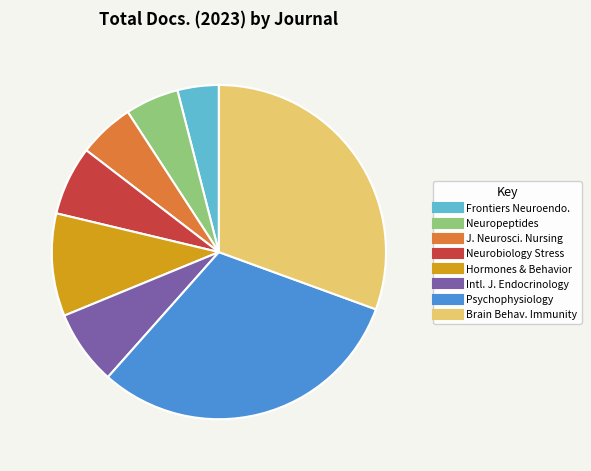

Does any single category account for the majority?

No